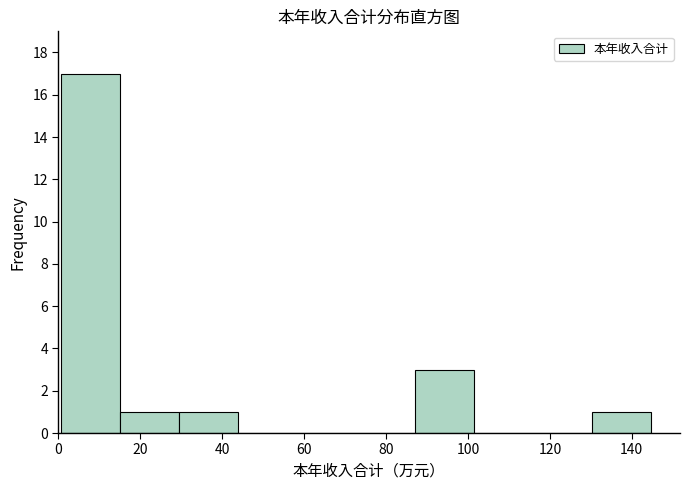

What is the height of the bar covering 86 to 102 on the x-axis? Neither the bar edges nor the heights are printed on the chart, so give them approximately, as read against the axes.

3